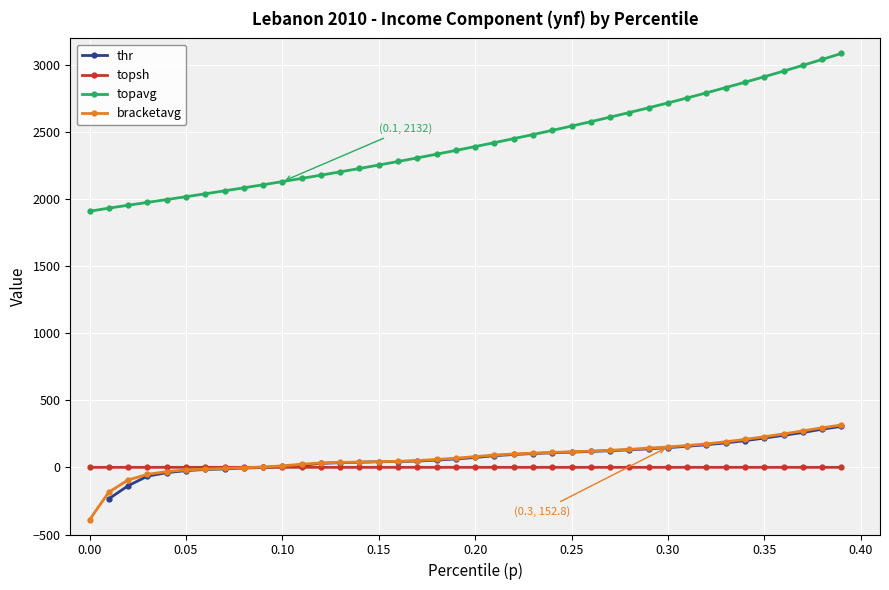

True or false: thr and topavg intersect in this chart.

False